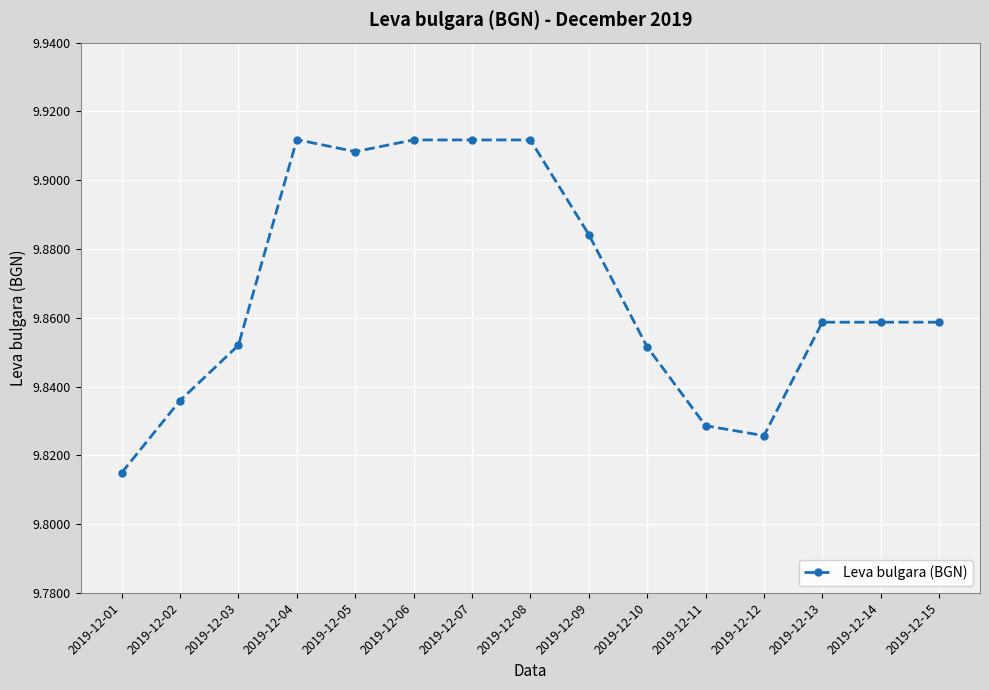

At which category does the data reach its first local valley?

2019-12-05